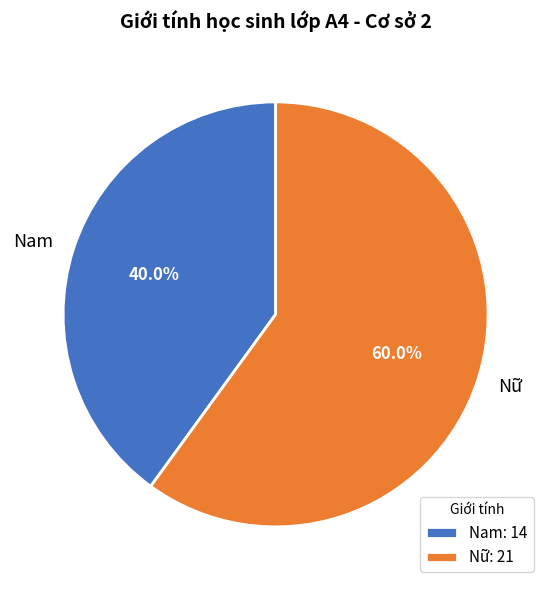

To the nearest percent, what is the difference between the largest and smallest slice percentages?

20%